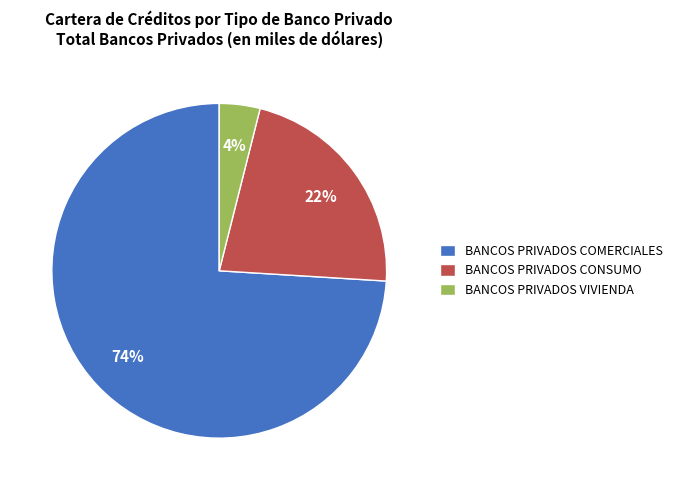

Combined, do BANCOS PRIVADOS VIVIENDA and BANCOS PRIVADOS CONSUMO account for over 50%?

No